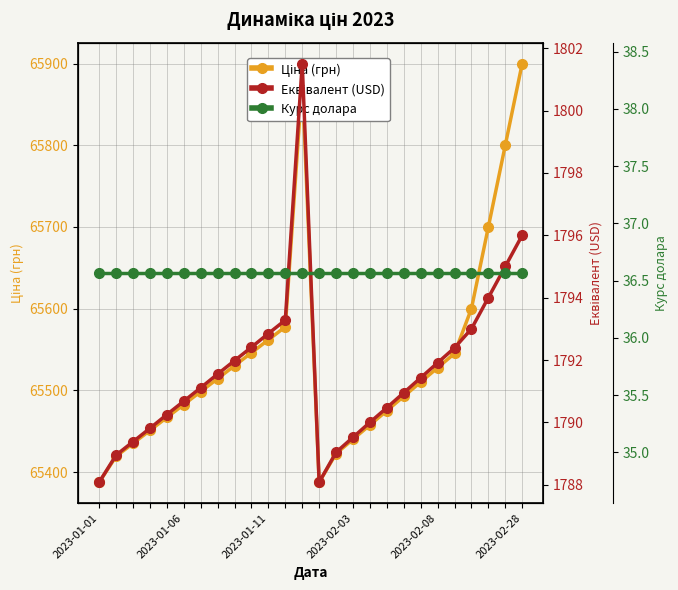

How many interior local valleys does the Ціна (грн) series have?

1